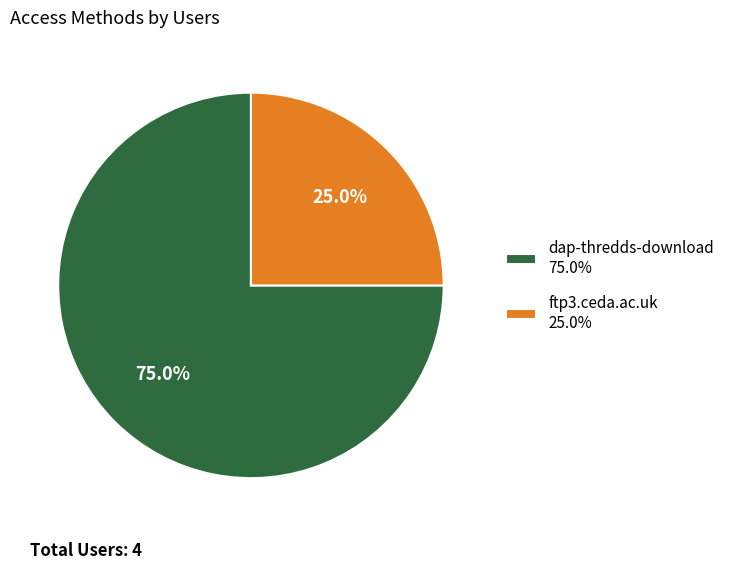

How many slices are in this pie chart?

2